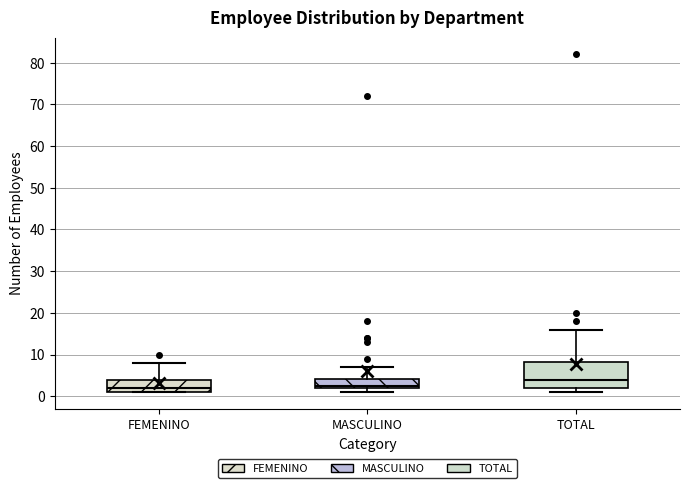

Comparing the boxes themselves (not the whiskers), which one is the tallest?

TOTAL